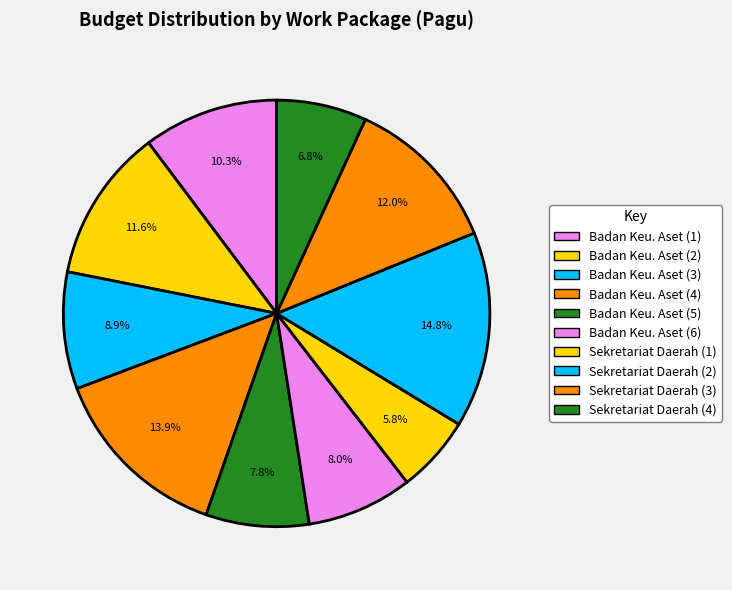

How many segments does this pie chart have?

10